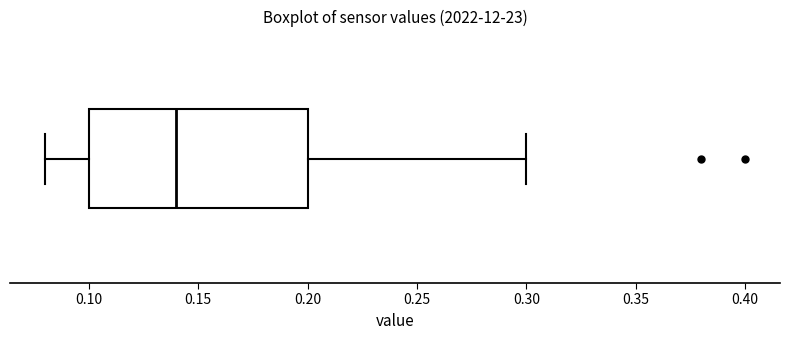

Read this box plot against the x-axis: the position of the median line, the range covered by the box, and the ends of both whiskers. The values are not printed on the chart, so give them approximately, as read against the axis.

median 0.14, box 0.10 to 0.20, whiskers 0.08 to 0.30